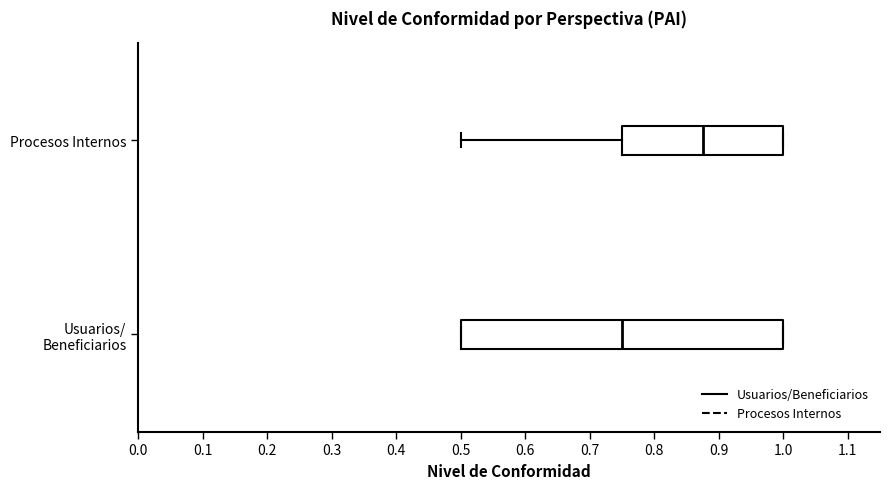

Which box's median line is the furthest to the left?

Usuarios/ Beneficiarios